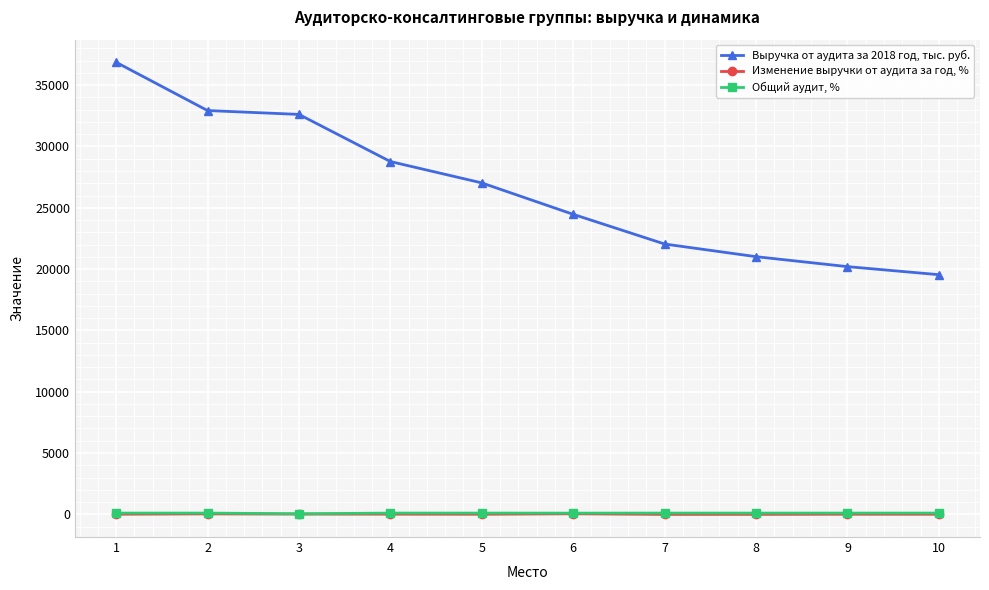

What is the approximate value of Изменение выручки от аудита за год, % at 7?

-8.7